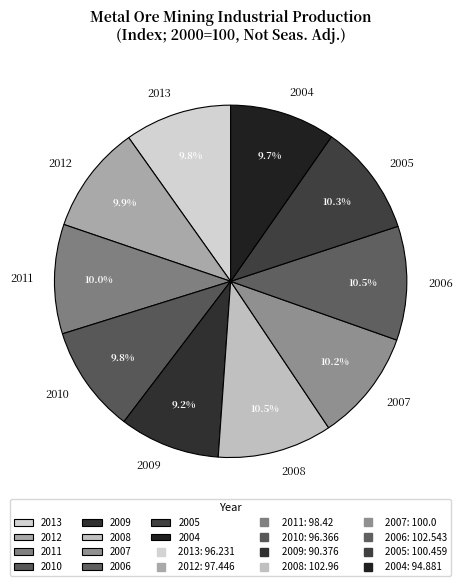

Do 2013 and 2006 together represent more than half of the pie?

No